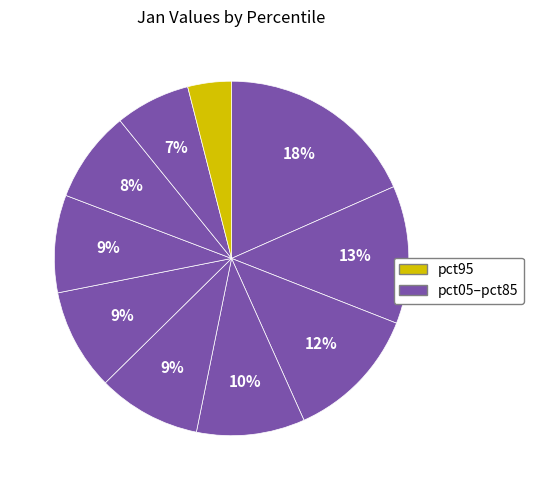

How many slices are in this pie chart?

10